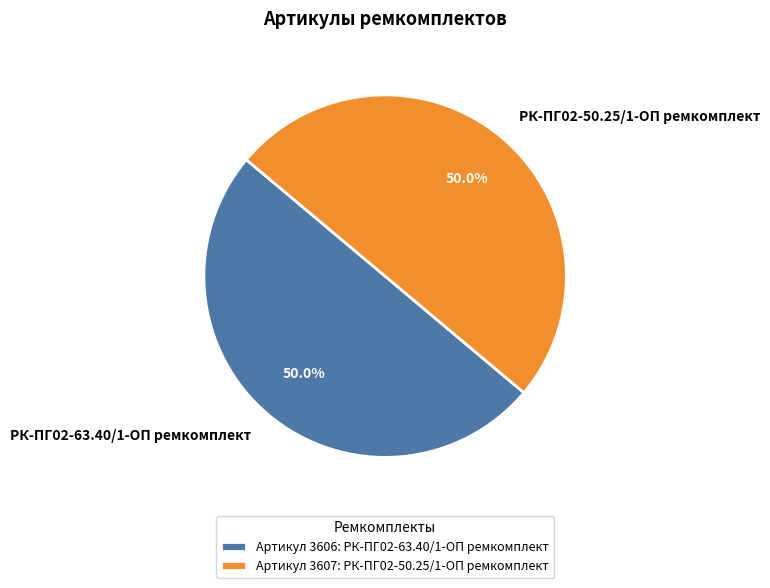

How many segments does this pie chart have?

2